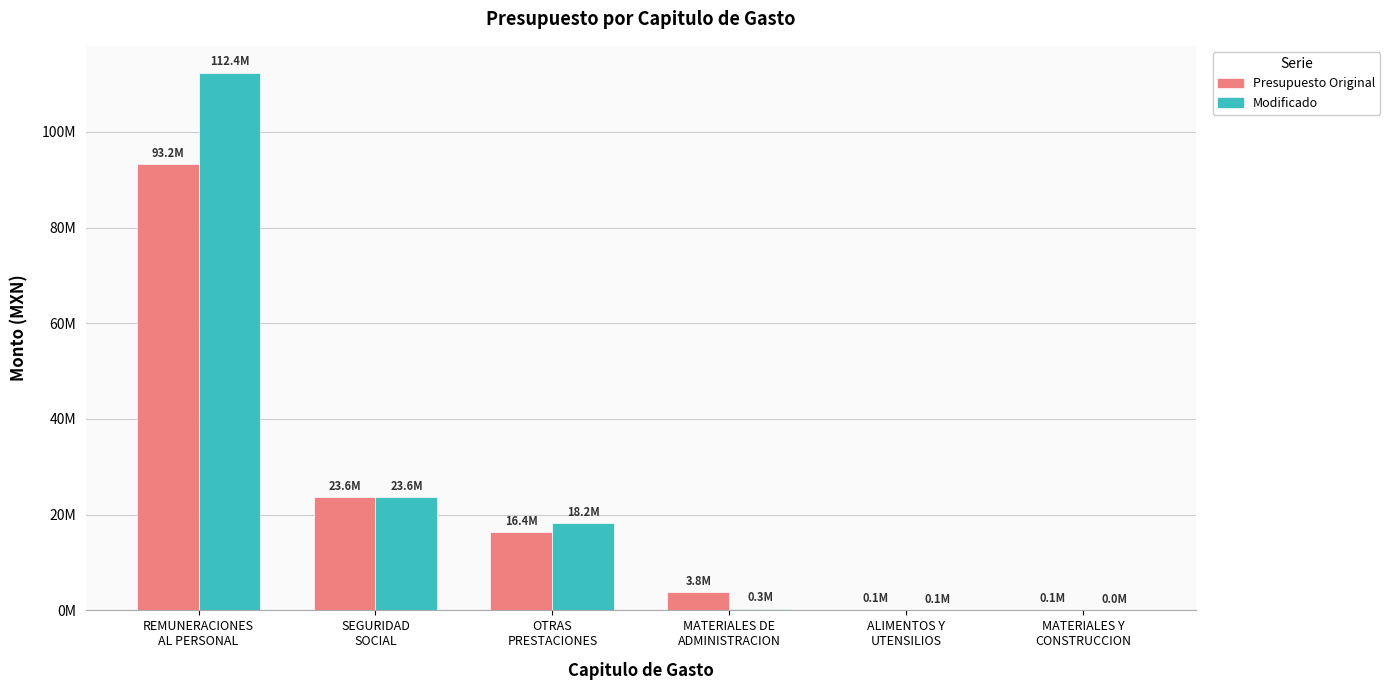

Where does the Presupuesto Original series first go above 16356002?

REMUNERACIONES
AL PERSONAL